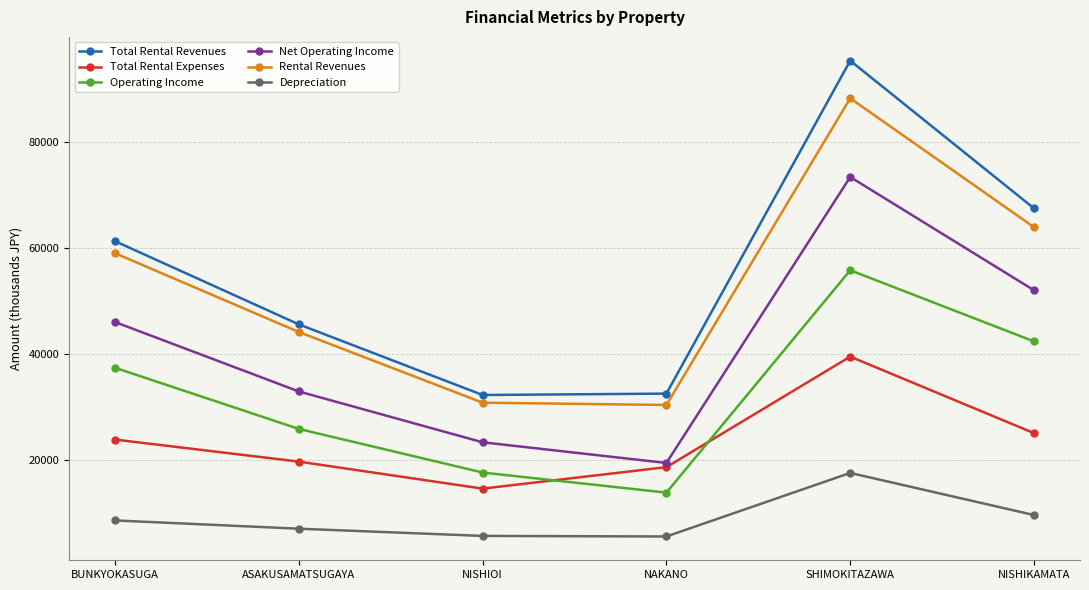

How many lines are shown in the chart?

6